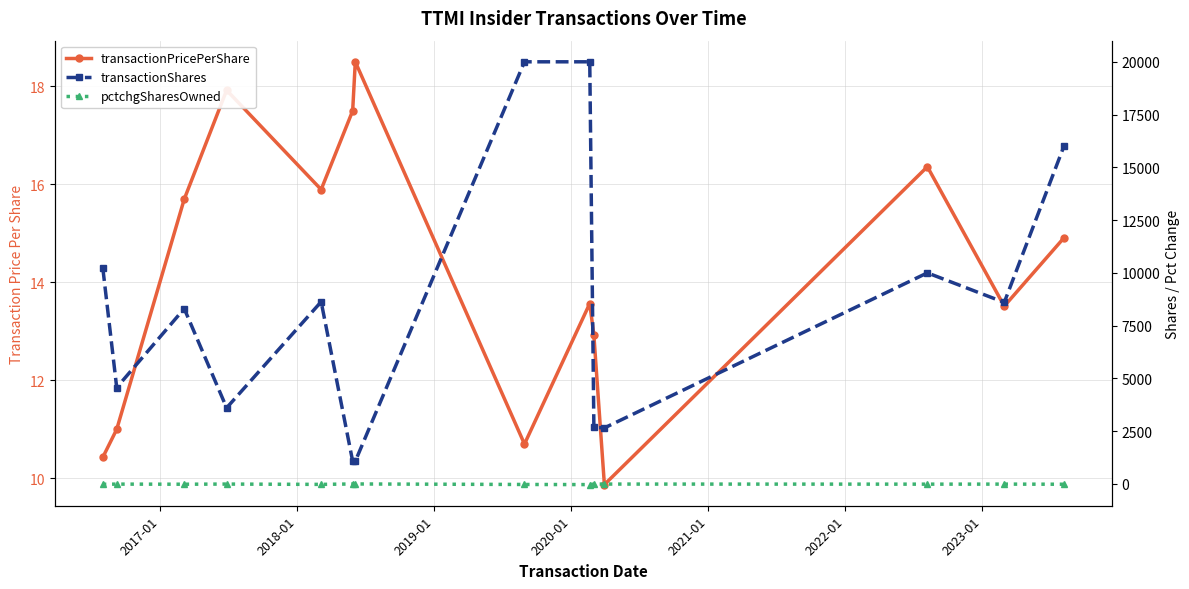

The value of pctchgSharesOwned at 2020-01 is -22.0. True or false?

True